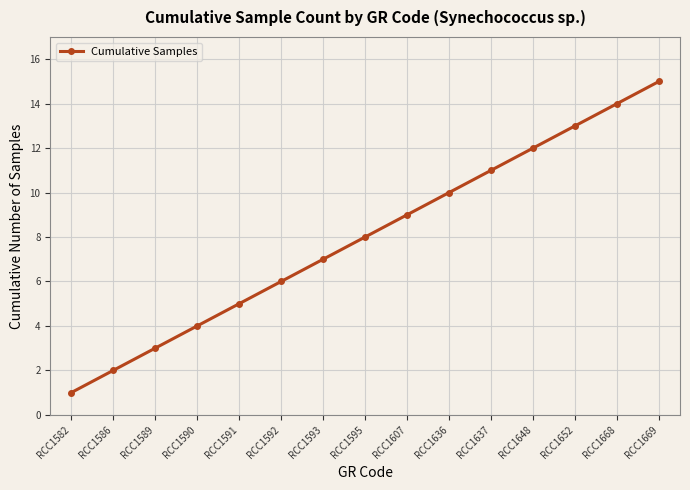

Reading right to left, list all the values displayed in this chart.

15	14	13	12	11	10	9	8	7	6	5	4	3	2	1